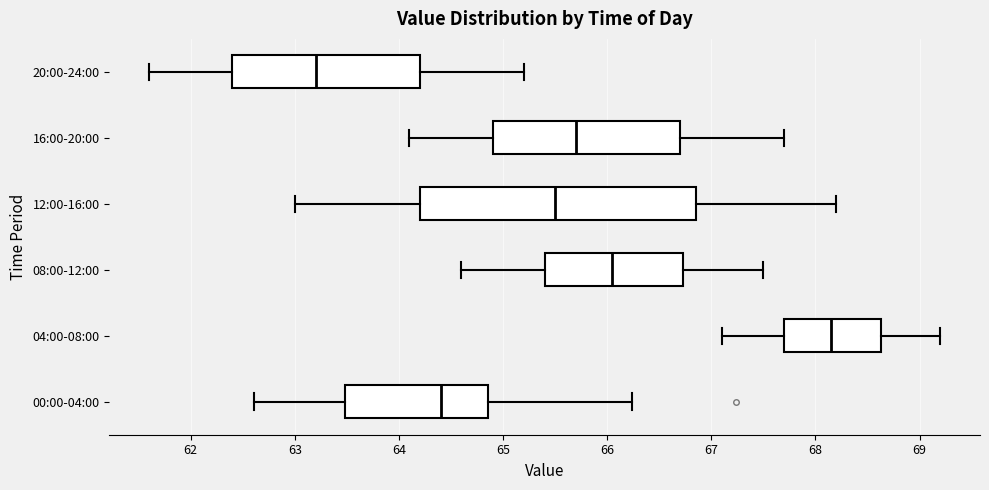

Which box's median line is the furthest to the right?

04:00-08:00